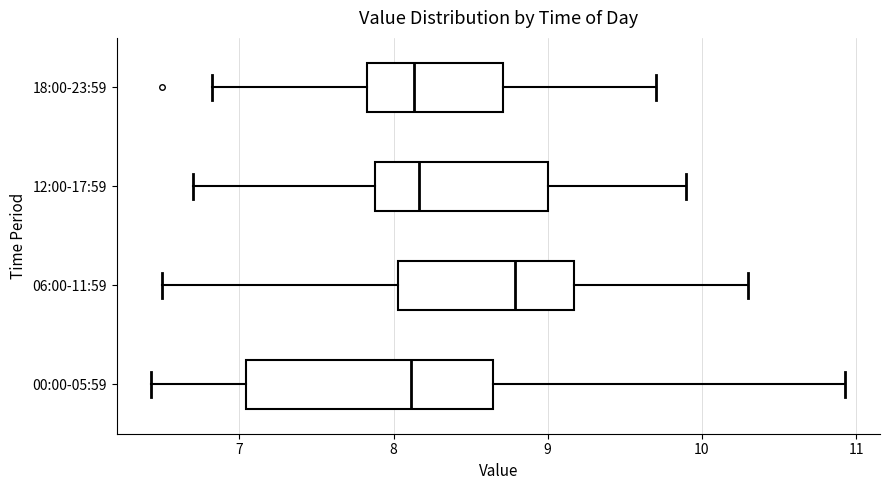

Reading bottom to top, read every box against the x-axis: the position of its median line, the range the box covers, and the ends of its whiskers. The values are not printed on the chart, so give them approximately, as read against the axis.

00:00-05:59: median 8.1, box 7.0 to 8.6, whiskers 6.4 to 10.9
06:00-11:59: median 8.8, box 8.0 to 9.2, whiskers 6.5 to 10.3
12:00-17:59: median 8.2, box 7.9 to 9.0, whiskers 6.7 to 9.9
18:00-23:59: median 8.1, box 7.8 to 8.7, whiskers 6.8 to 9.7